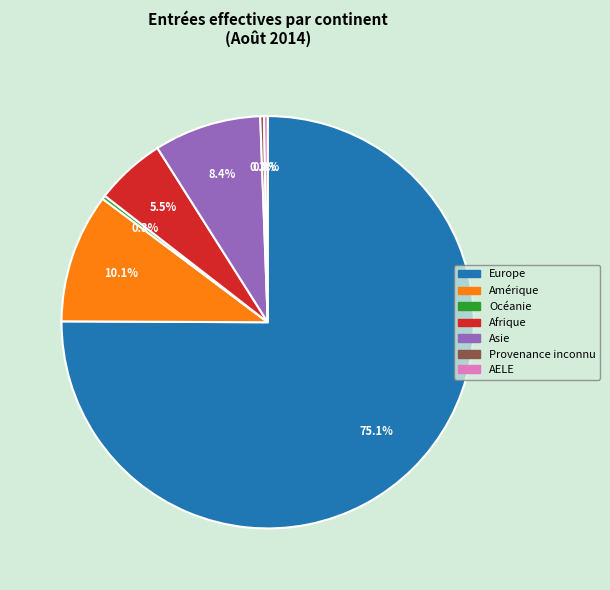

To the nearest percent, what is the combined percentage of Europe and Amérique?

85%